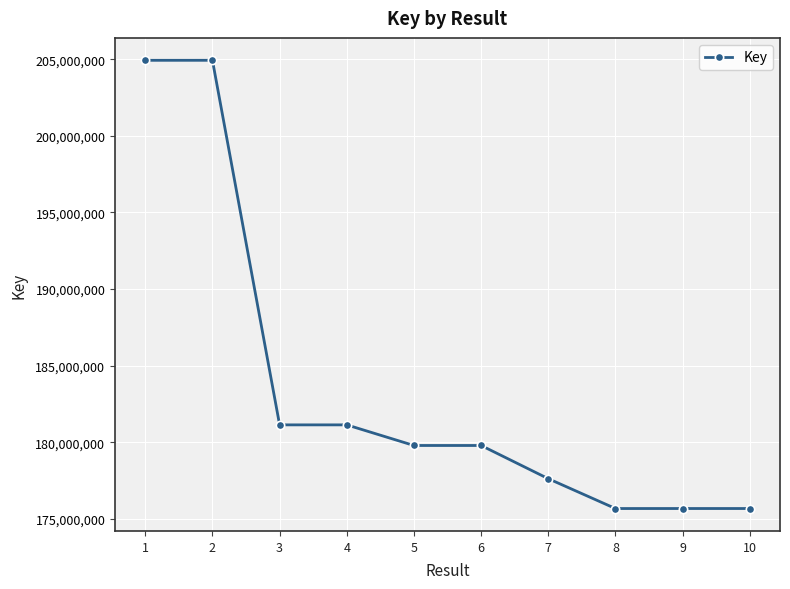

What is the value of the 7th point from the left?

177617444